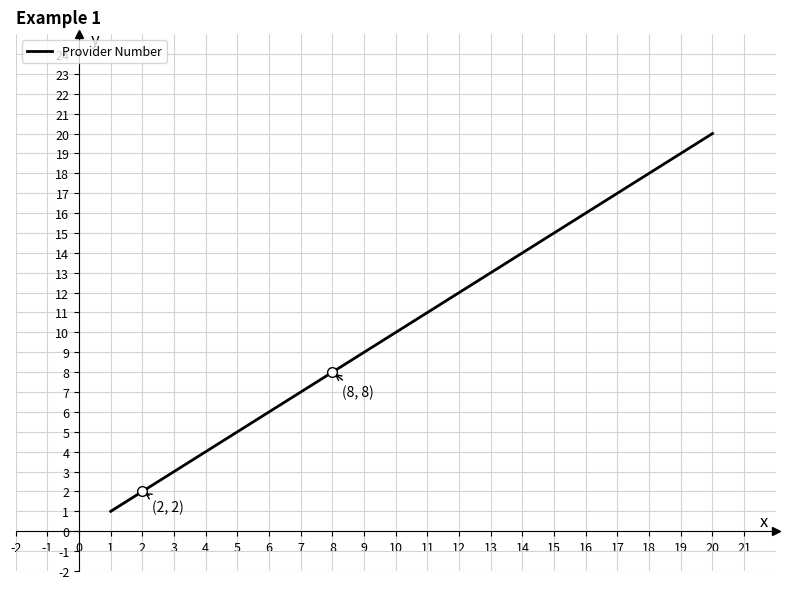

What is the greatest value displayed?

20